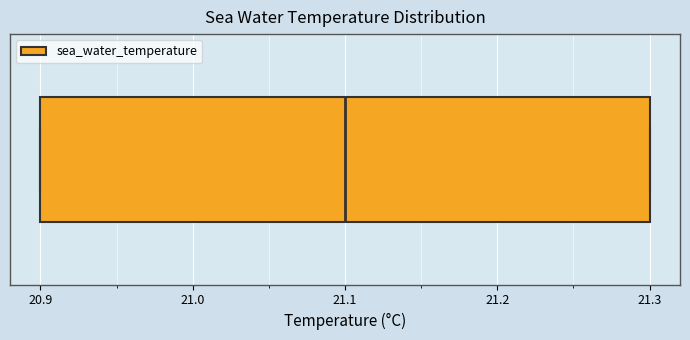

Transcribe this box plot: give where the median line is, the range the box spans, and where the two whiskers end, as read against the x-axis. The values are not printed on the chart, so give them approximately, as read against the axis.

median 21.1, box 20.9 to 21.3, whiskers 20.9 to 21.3